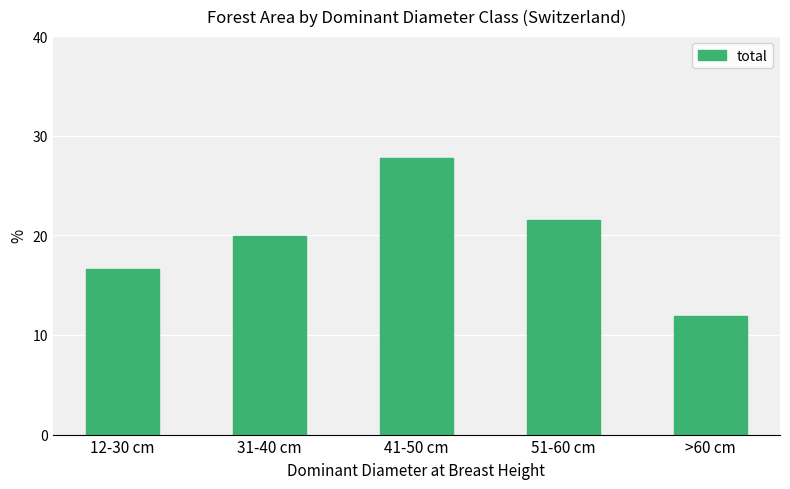

Reading left to right, extract all data points from this chart.

16.6	19.9	27.8	21.5	11.9